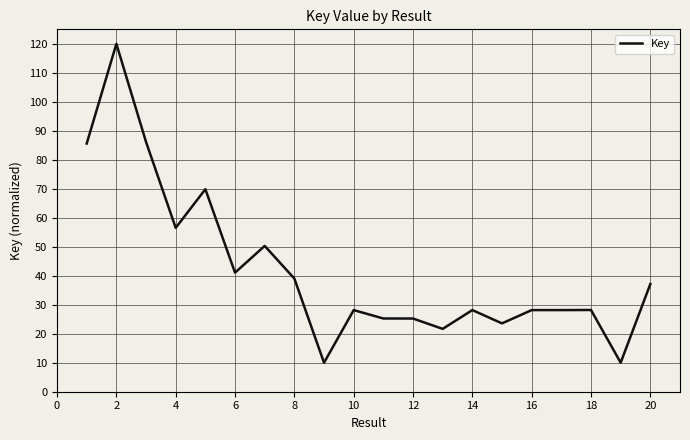

What is the greatest value displayed?

120.0